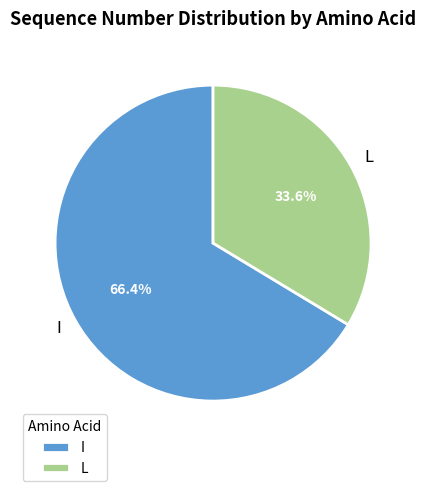

How much of the chart is everything except L?

66.4%